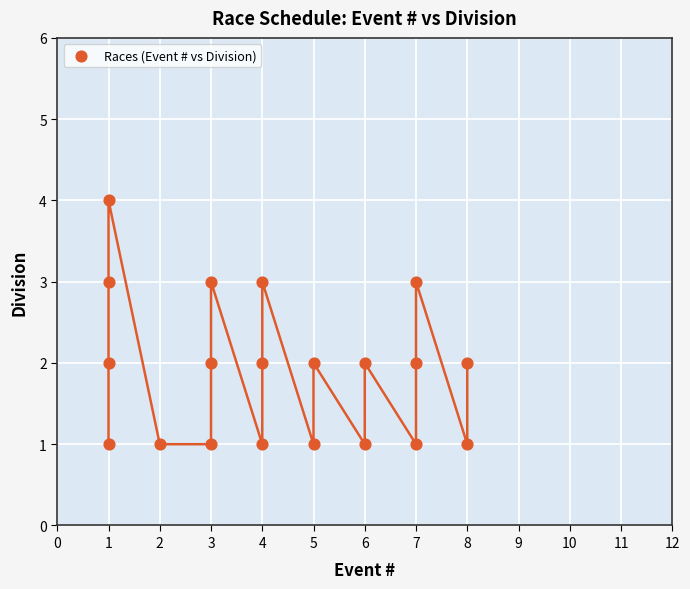

What is the range of Y values (max minus min)?

3